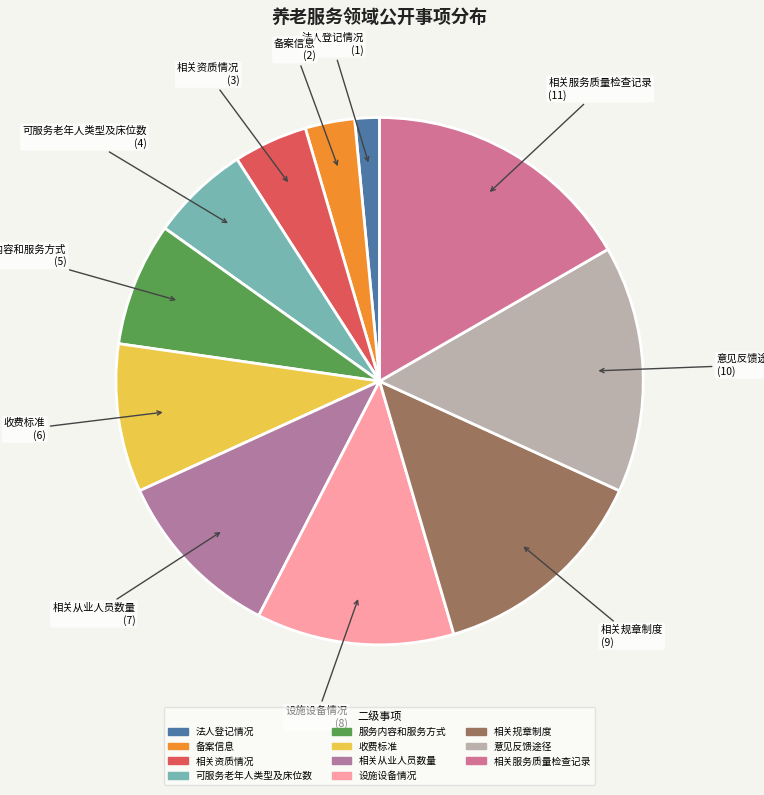

How many slices are in this pie chart?

11